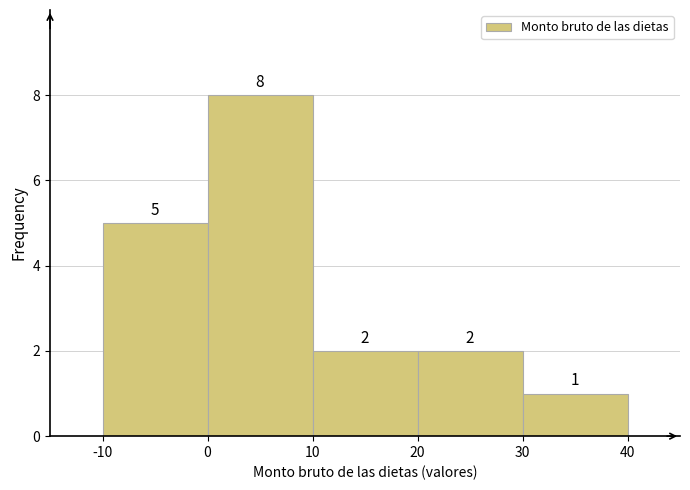

Reading left to right, list every bar in this chart as the range it spans on the x-axis followed by its height.

-10 to 0: 5
0 to 10: 8
10 to 20: 2
20 to 30: 2
30 to 40: 1